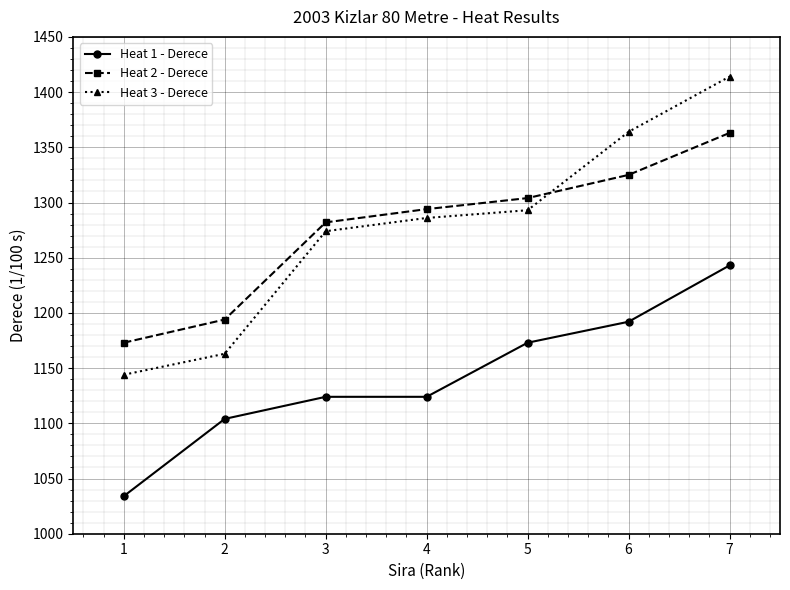

Reading right to left, list all the values displayed in this chart.

Heat 1 - Derece: 7=1243	6=1192	5=1173	4=1124	3=1124	2=1104	1=1034
Heat 2 - Derece: 7=1363	6=1325	5=1304	4=1294	3=1282	2=1194	1=1173
Heat 3 - Derece: 7=1414	6=1364	5=1293	4=1286	3=1274	2=1163	1=1144